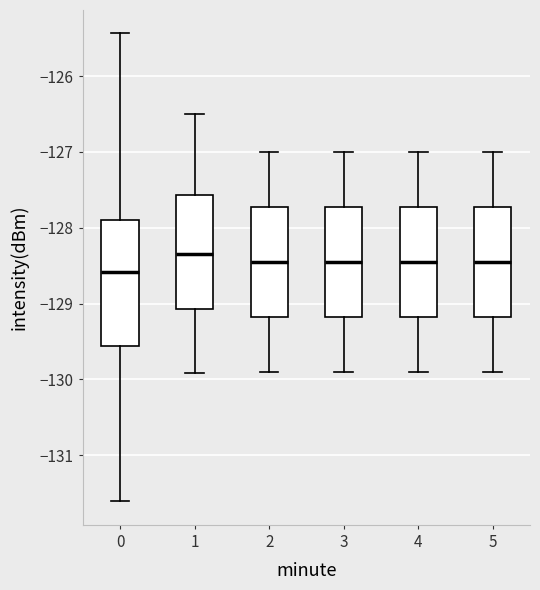

Comparing the boxes themselves (not the whiskers), which one is the tallest?

0